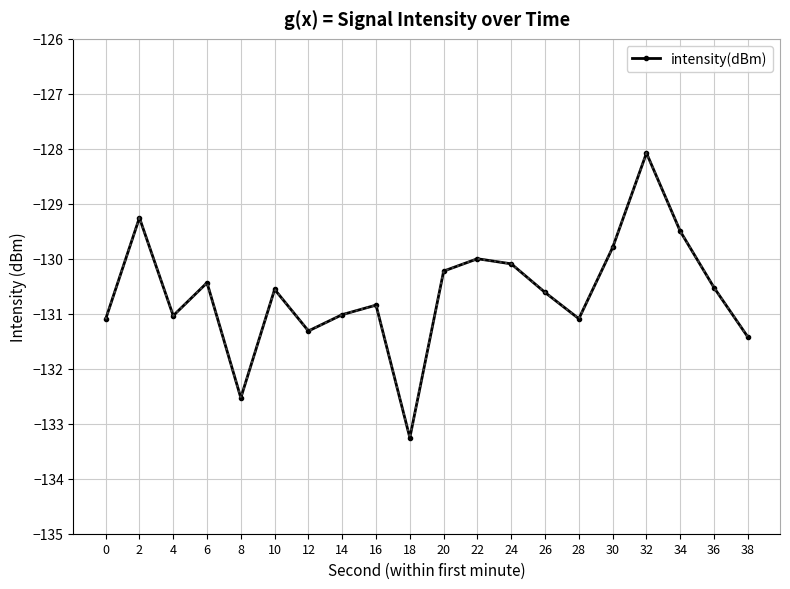

Which label corresponds to the largest value in the chart?

32